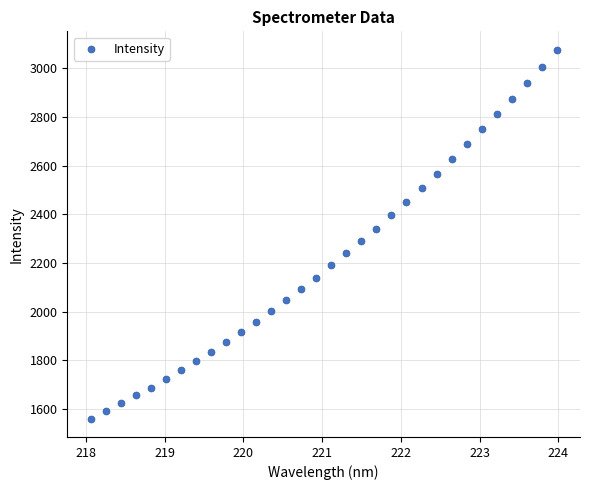

What is the range of X values (max minus min)?

5.9